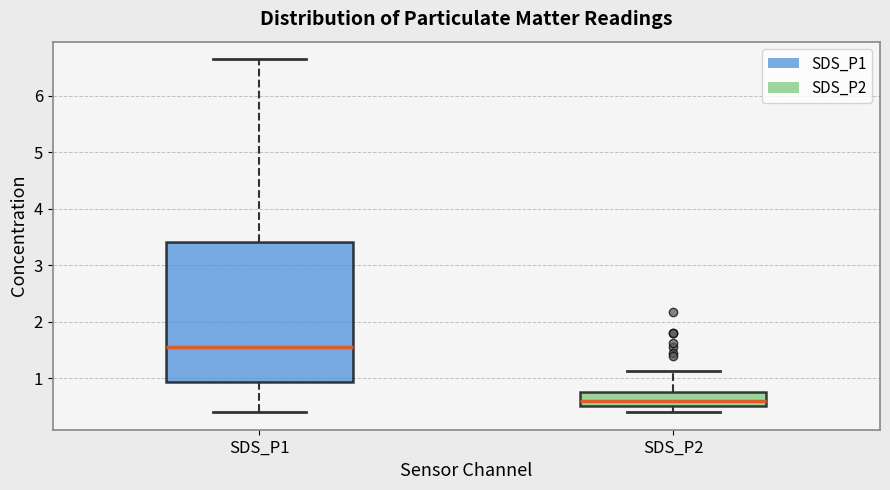

Where is the lower edge of the box for SDS_P2 on the y-axis? The values are not printed on the chart, so give them approximately, as read against the axis.

0.5